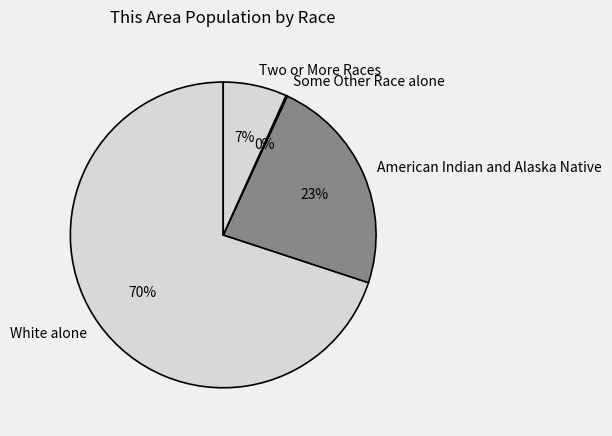

Is there any slice that represents more than half of the pie?

Yes